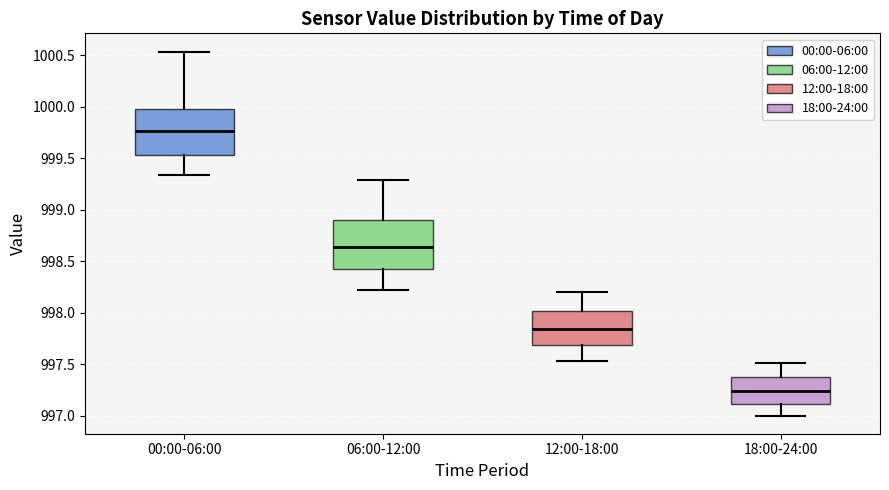

Which box has the lowest median line?

18:00-24:00